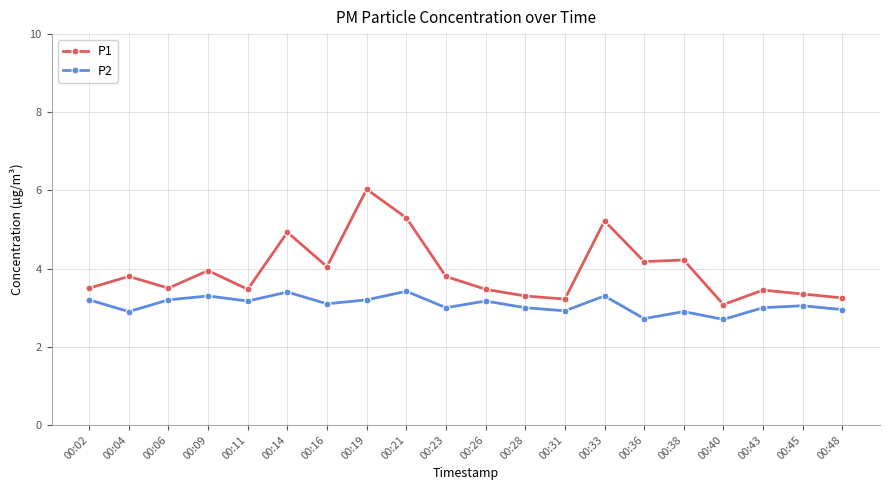

The P2 series shows 3.0 at 00:28. True or false?

True